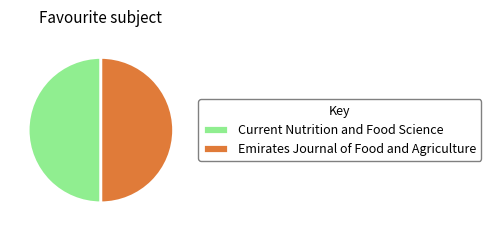

What is the ratio of the value at Current Nutrition and Food Science to the value at Emirates Journal of Food and Agriculture?

1.0